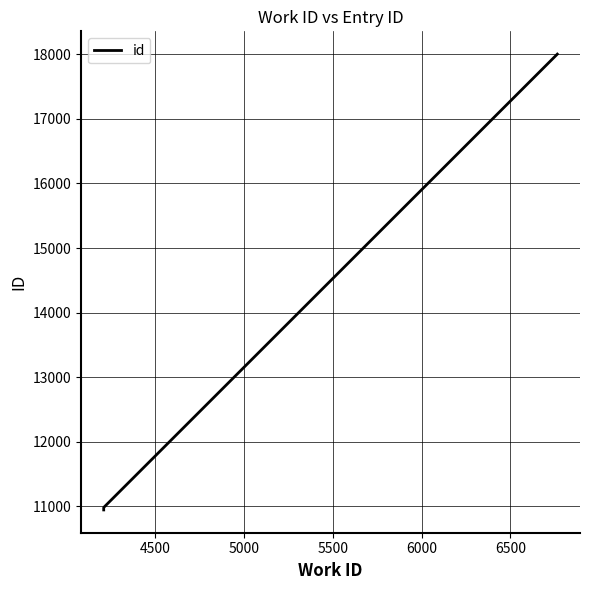

Reading right to left, what are all the values shown in this chart?

18002	10984	10949	10946